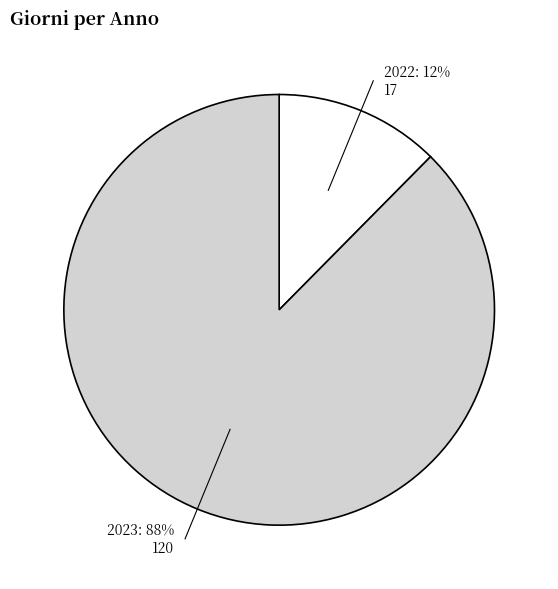

Is there any slice that represents more than half of the pie?

Yes